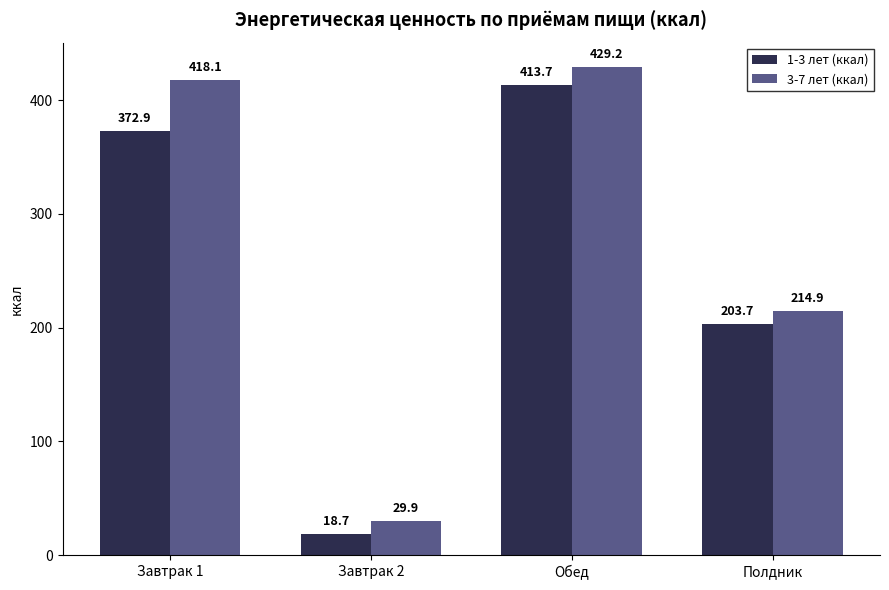

Reading left to right, transcribe all the data shown in this chart.

1-3 лет (ккал): 372.9	18.7	413.7	203.7
3-7 лет (ккал): 418.1	29.9	429.2	214.9